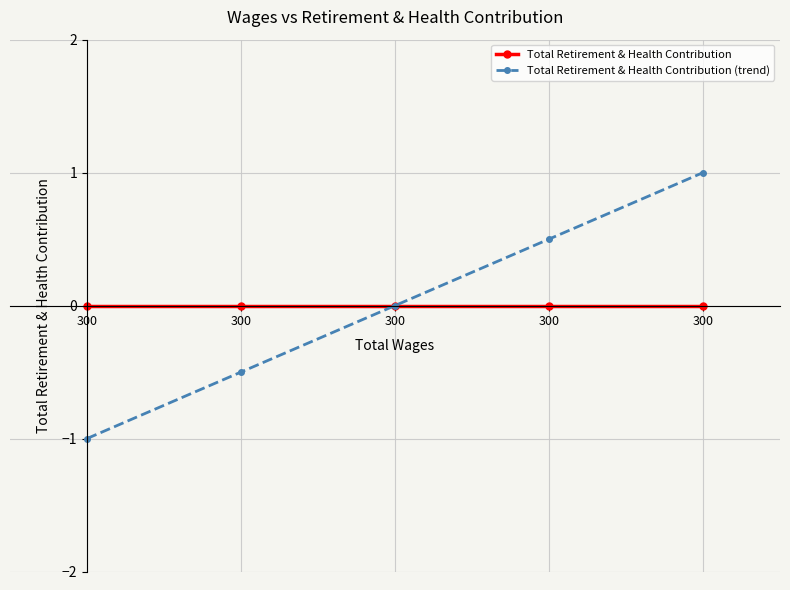

Reading left to right, what are all the values shown in this chart?

Total Retirement & Health Contribution: 300=0.0	300=0.0	300=0.0	300=0.0	300=0.0
Total Retirement & Health Contribution (trend): 300=-1.0	300=-0.5	300=0.0	300=0.5	300=1.0